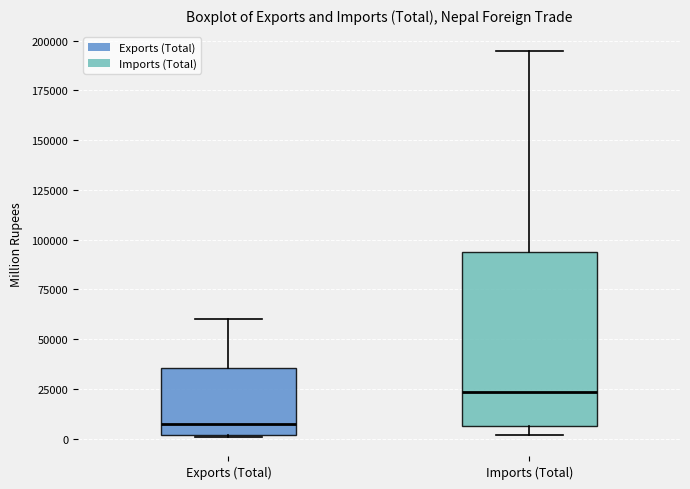

Which box's median line is the lowest?

Exports (Total)